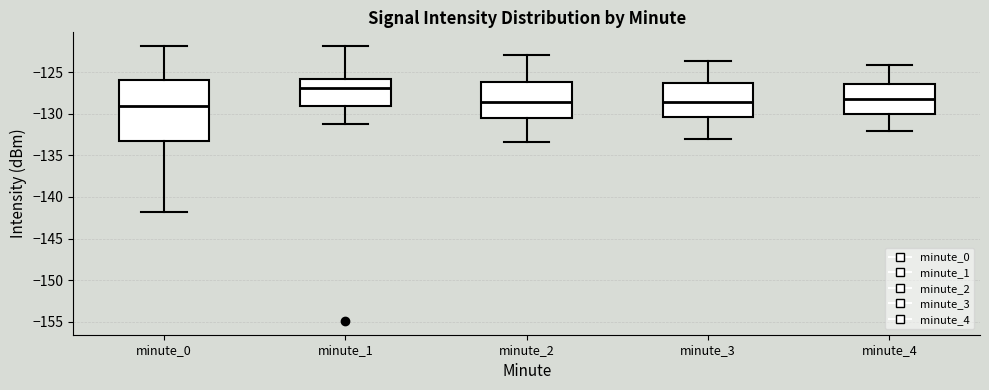

Comparing the boxes themselves (not the whiskers), which one is the tallest?

minute_0